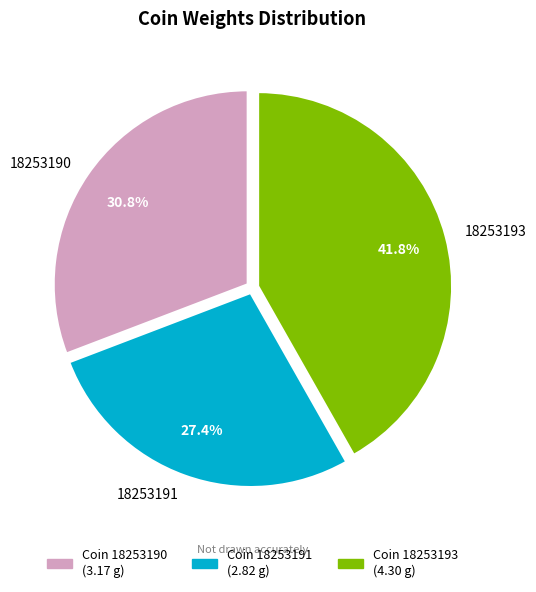

Count the number of slices in the pie.

3